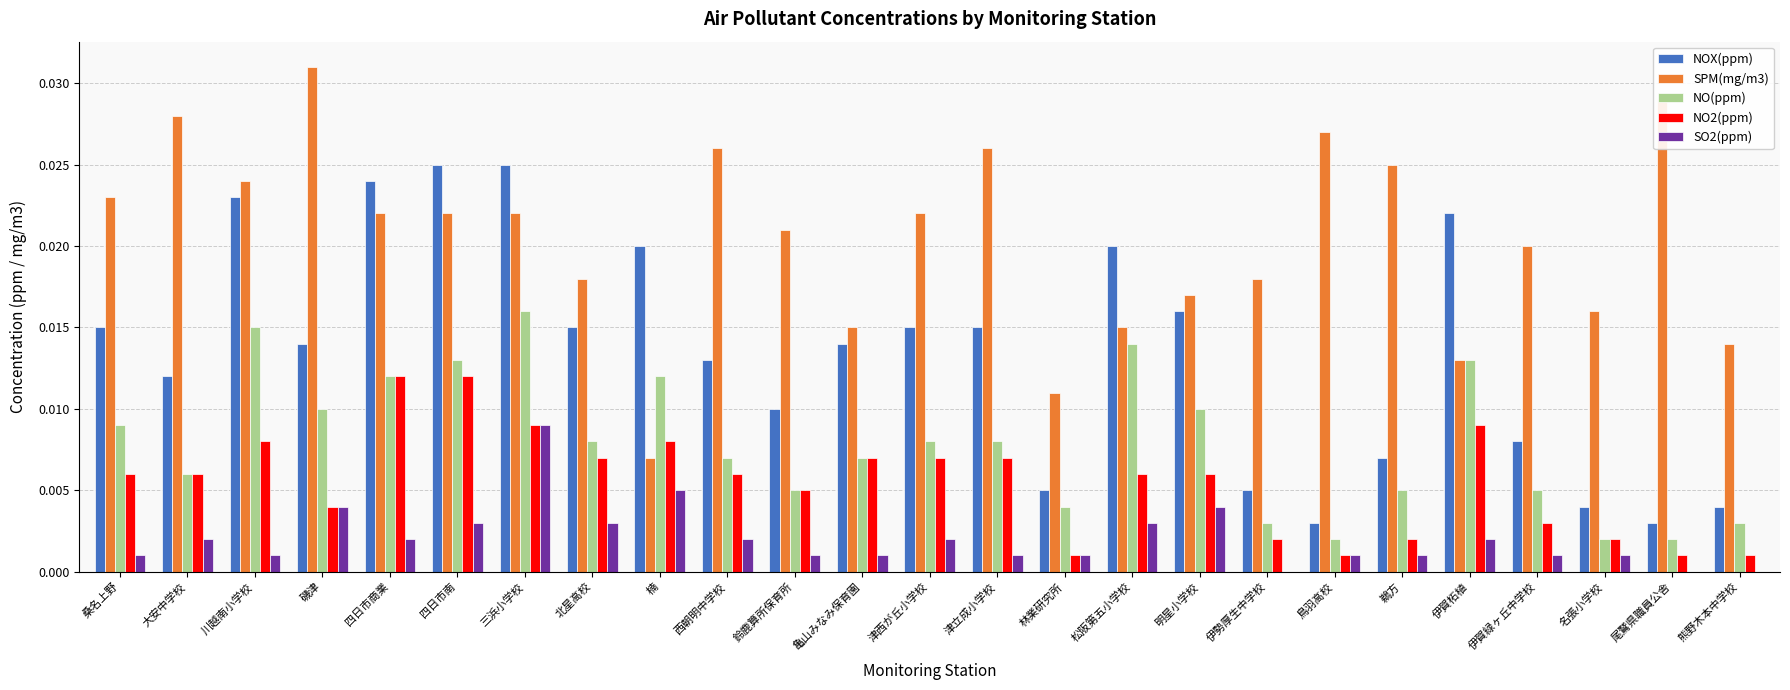

What is the sum of all NOX(ppm) values?

0.3